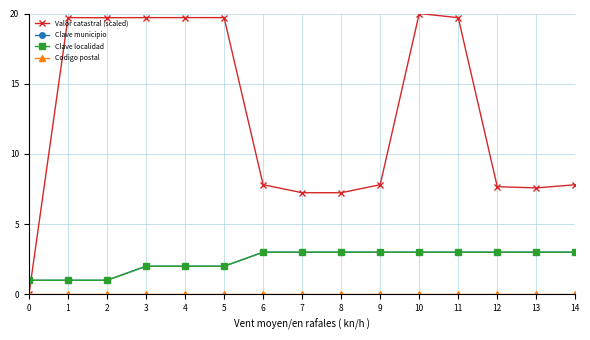

What is the difference between the maximum and minimum values in the Clave municipio series?

2.0